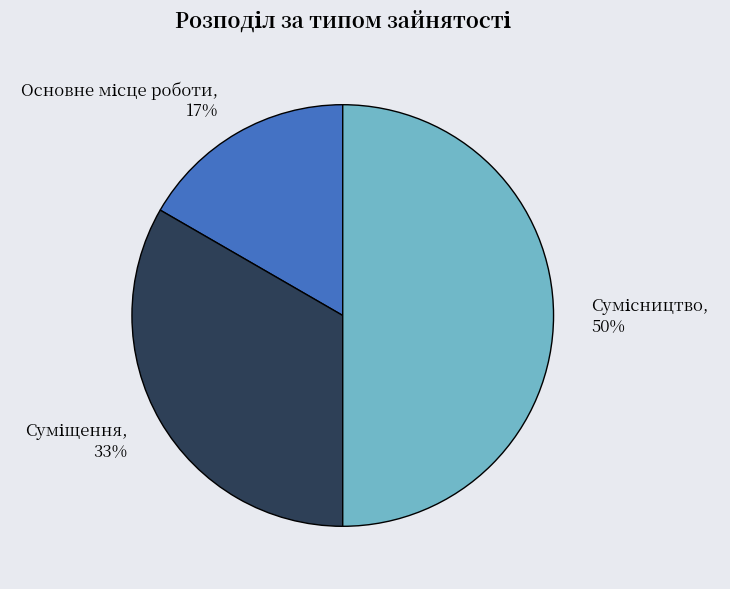

To the nearest percent, what is the difference between the largest and smallest slice percentages?

33%